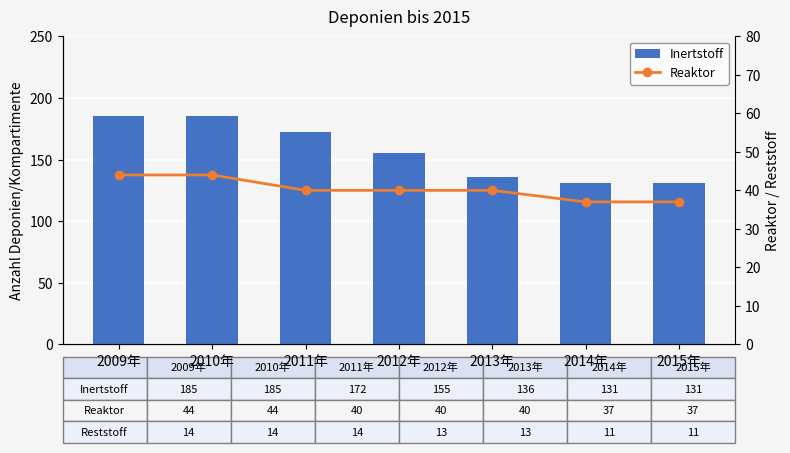

What is the average value of the Reaktor series?

40